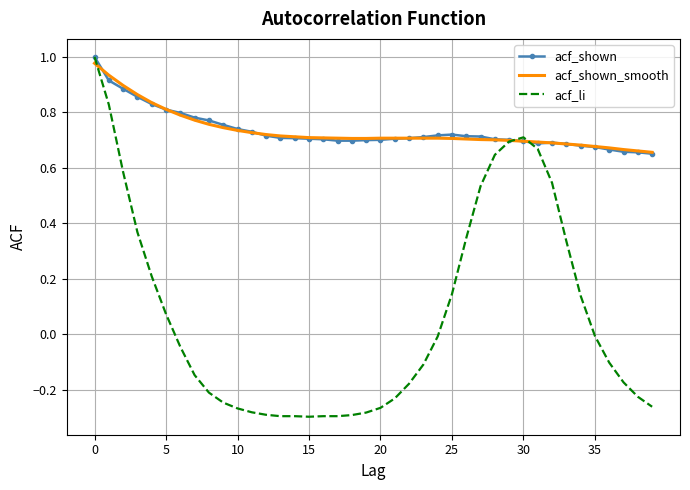

Which series has the largest range (max minus min)?

acf_li